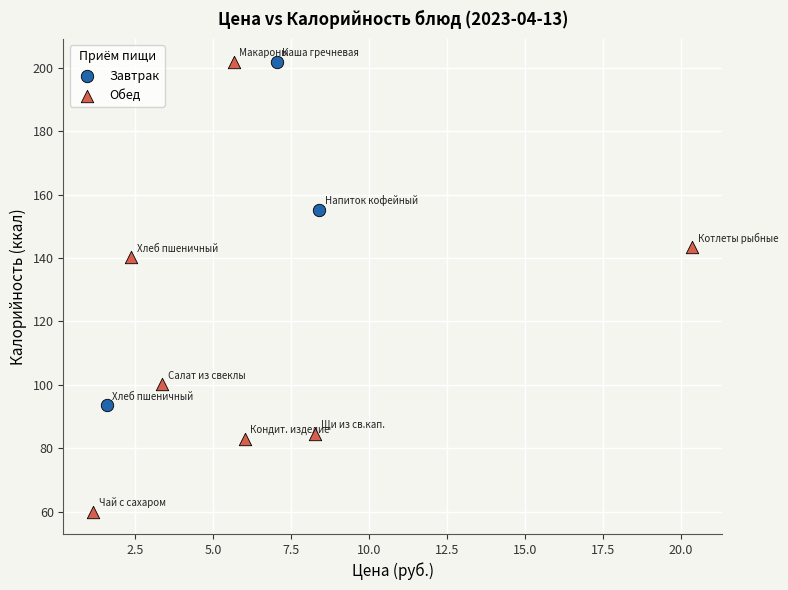

Which series contains the lowest Y value?

Обед